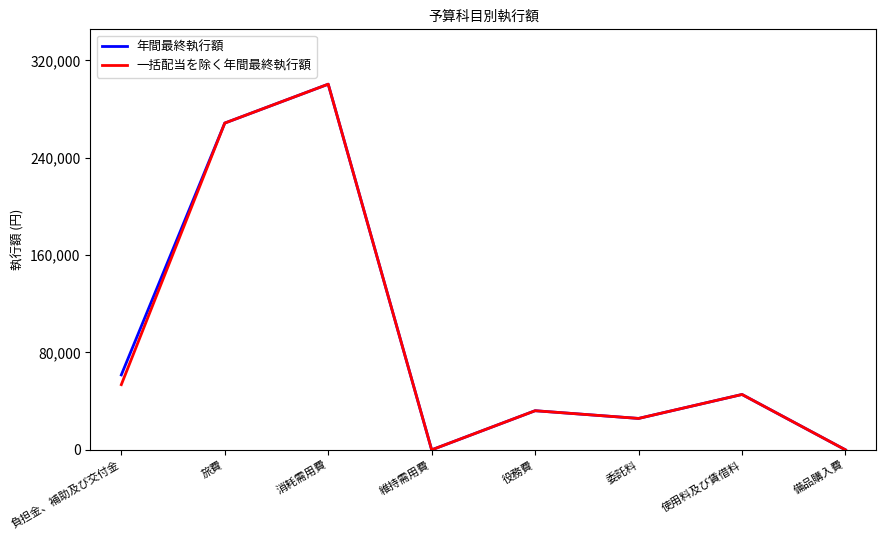

What is the difference between the highest and lowest values at 負担金、補助及び交付金?

8000